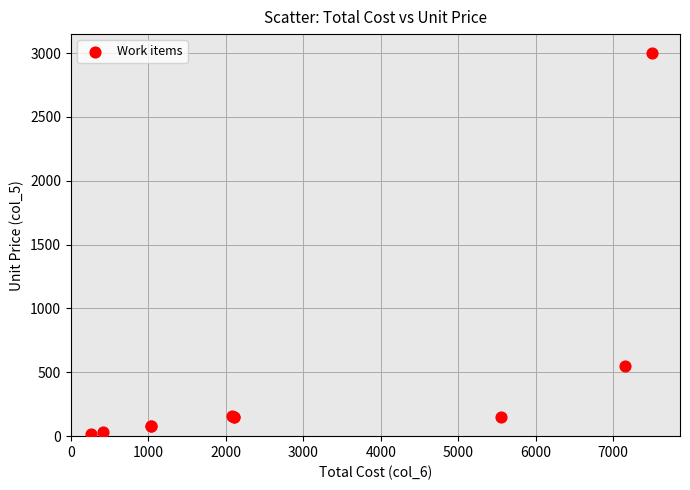

What Y value in the scatter plot is closest to 1510?

550